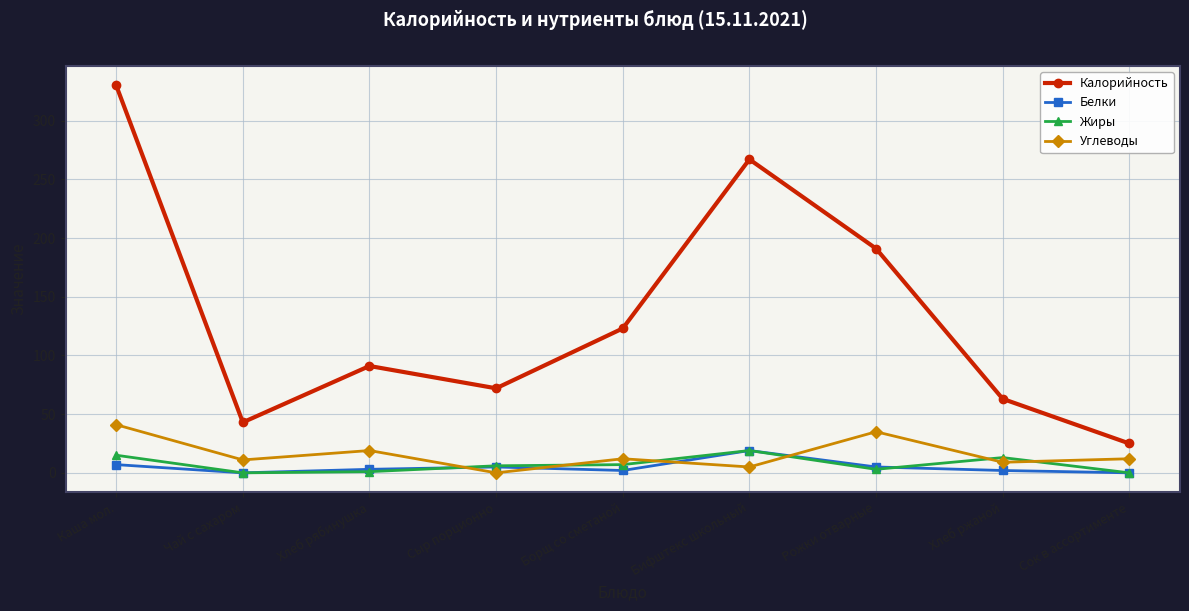

The Калорийность series shows 87 at Хлеб ржаной. True or false?

False